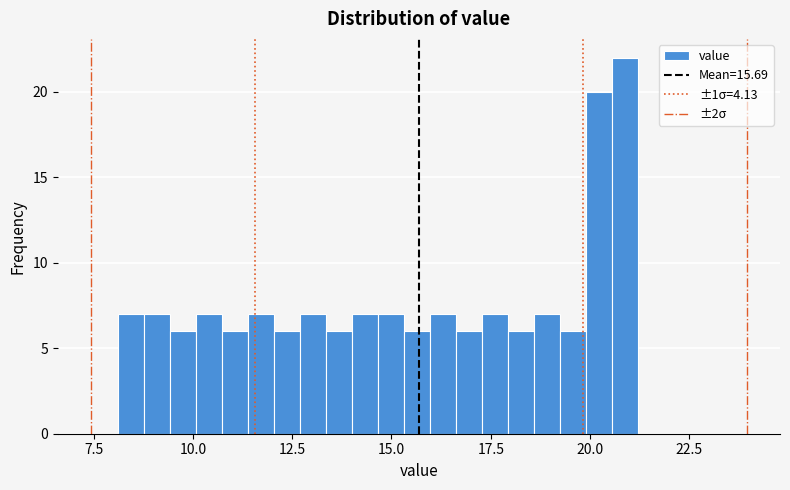

Read against the x-axis, roughly where is the centre of the tallest bar?

21.0